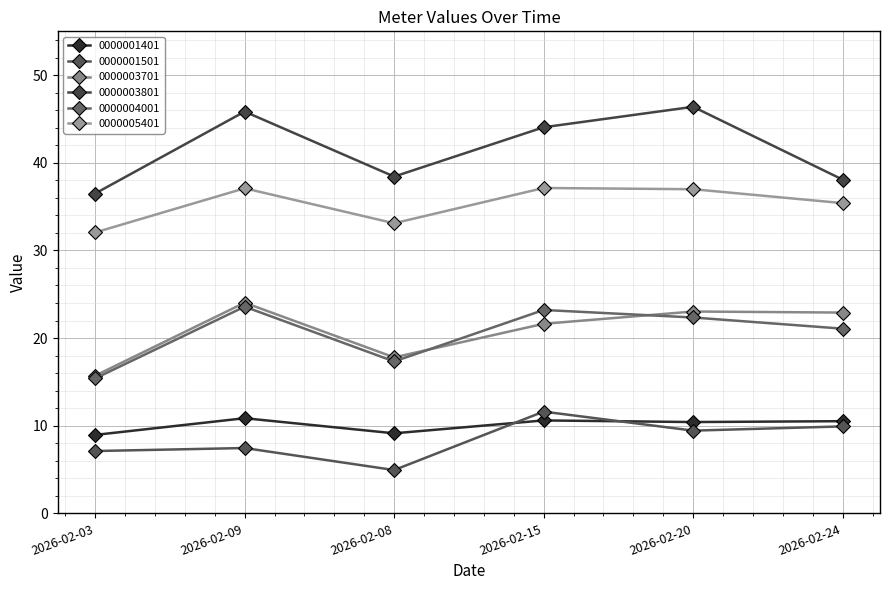

Rank the categories by 0000001401 value from highest to lowest.

2026-02-09, 2026-02-15, 2026-02-24, 2026-02-20, 2026-02-08, 2026-02-03